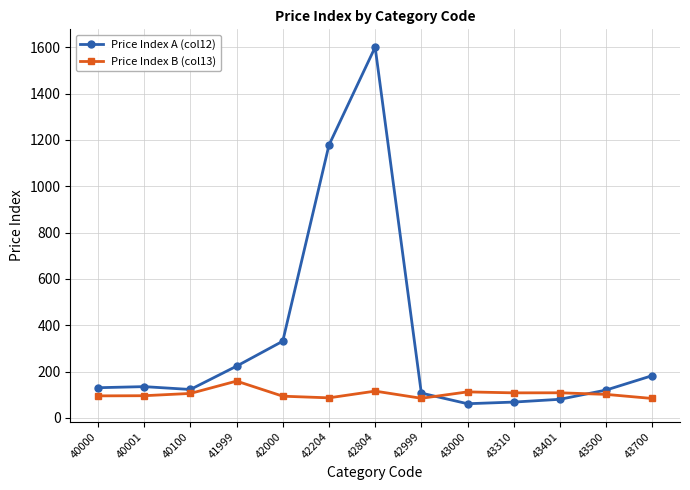

How many data points in Price Index A (col12) are less than 130?

6